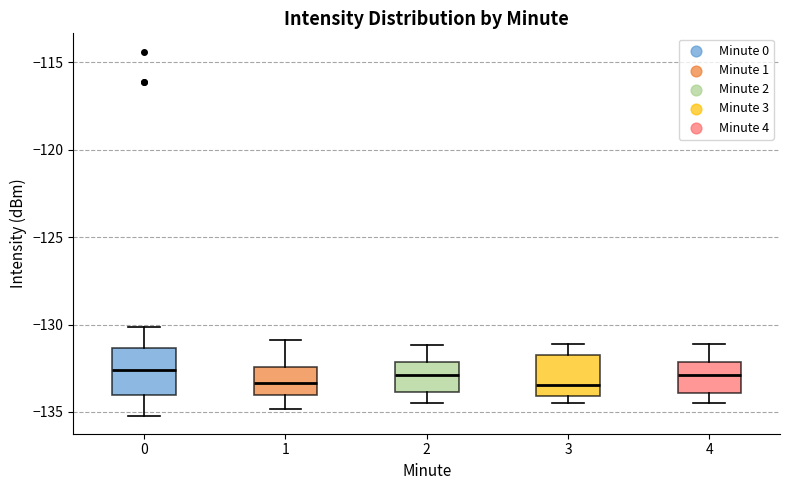

Reading left to right, transcribe this box plot: for each box, give where its median line is, the range the box spans, and where its two whiskers end, as read against the y-axis. The values are not printed on the chart, so give them approximately, as read against the axis.

0: median -132.5, box -134.0 to -131.5, whiskers -135.0 to -130.0
1: median -133.5, box -134.0 to -132.5, whiskers -135.0 to -131.0
2: median -133.0, box -134.0 to -132.0, whiskers -134.5 to -131.0
3: median -133.5, box -134.0 to -131.5, whiskers -134.5 to -131.0
4: median -133.0, box -134.0 to -132.0, whiskers -134.5 to -131.0